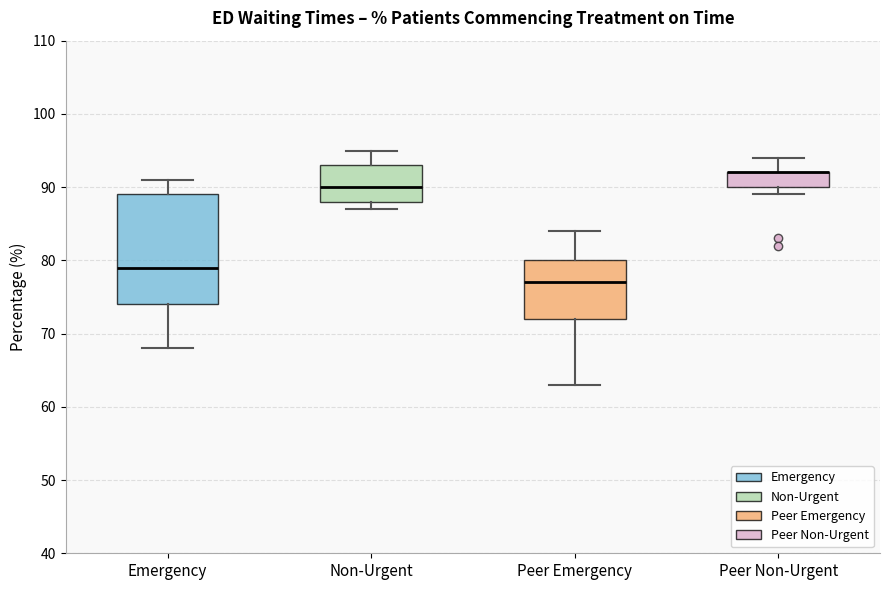

Which box is the tallest, from its lower edge to its upper edge?

Emergency